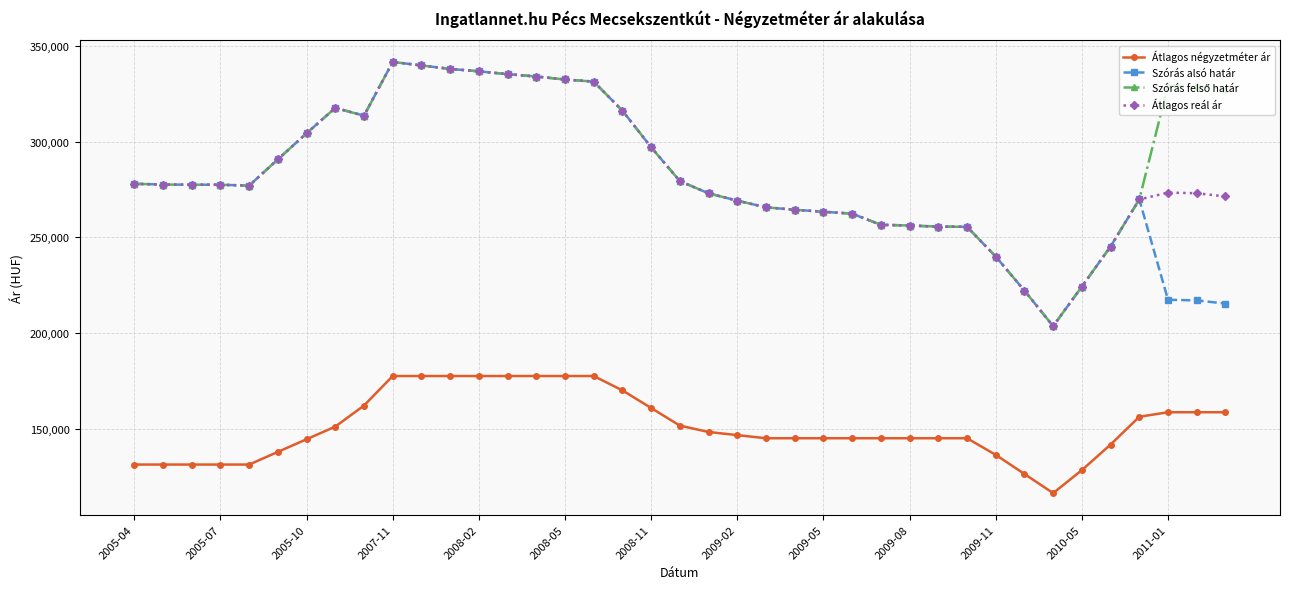

What is the maximum value shown in the chart?

341651